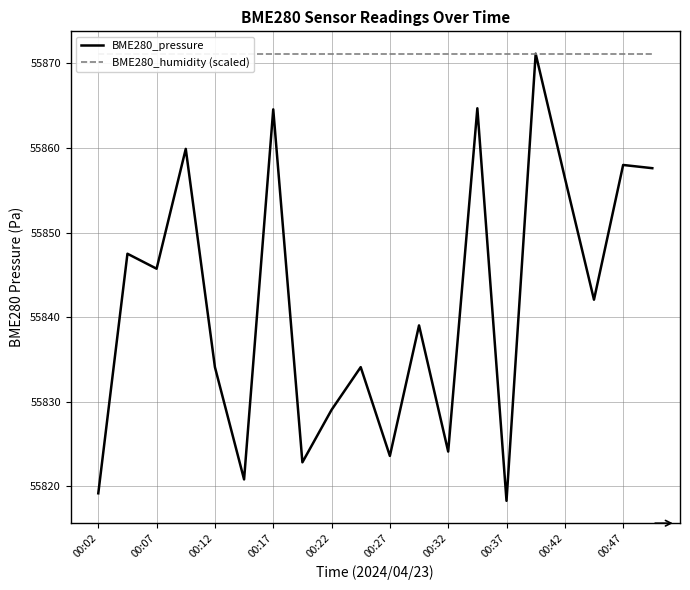

The BME280_pressure series shows 55856.5 at 00:42. True or false?

True